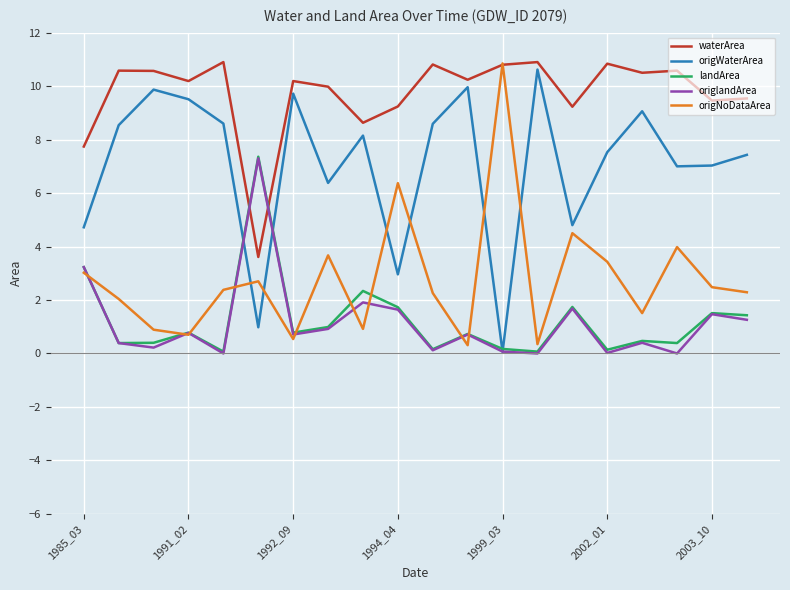

After their last crossing, which series has the higher values: origNoDataArea or origWaterArea?

origWaterArea